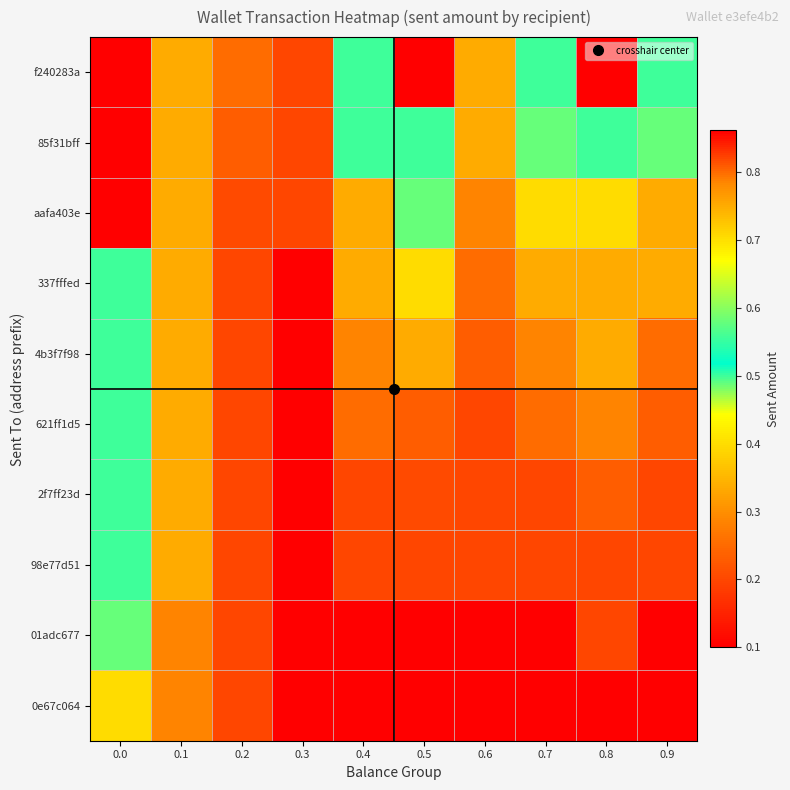

What is the spread (max minus min) of values at 0.3?

0.1